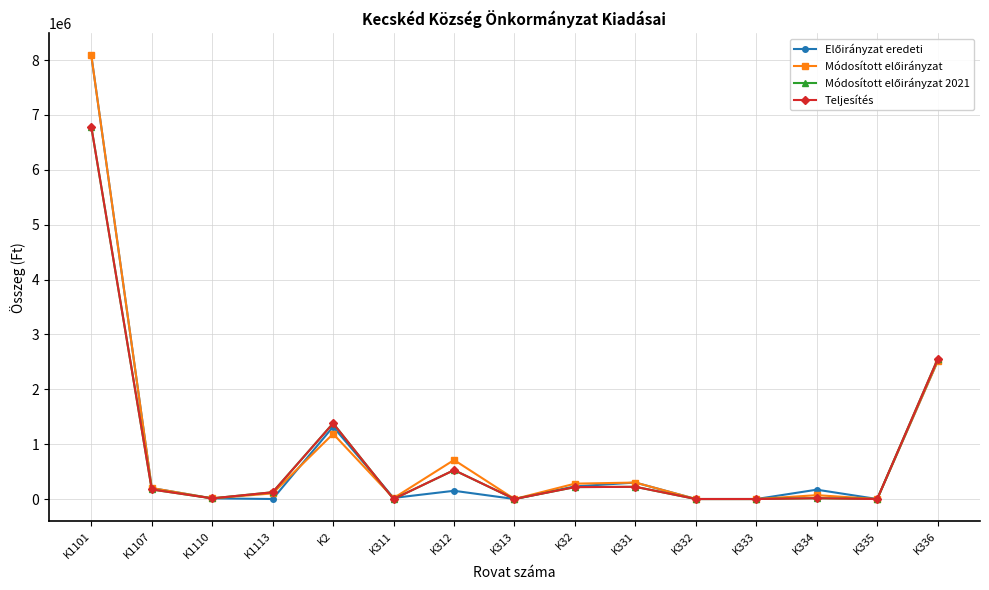

What is the maximum value for Teljesítés?

6784429